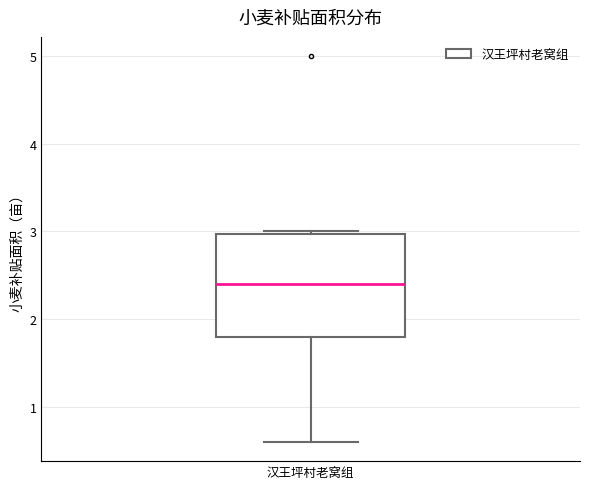

Transcribe this box plot: give where the median line is, the range the box spans, and where the two whiskers end, as read against the y-axis. The values are not printed on the chart, so give them approximately, as read against the axis.

median 2.4, box 1.8 to 3.0, whiskers 0.6 to 3.0